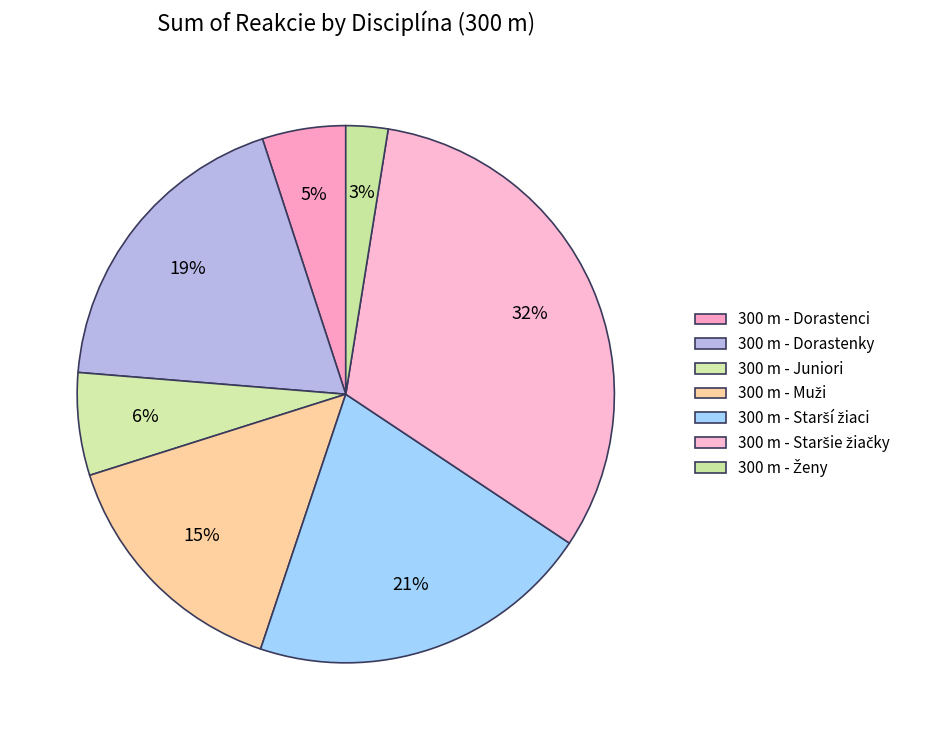

How many slices are in this pie chart?

7